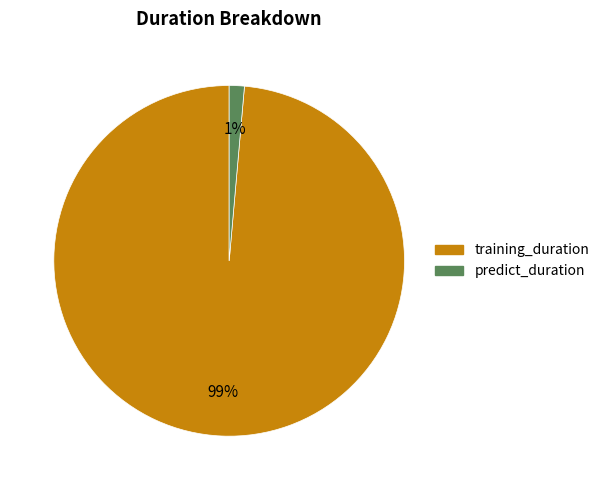

Between training_duration and predict_duration, which is larger?

training_duration